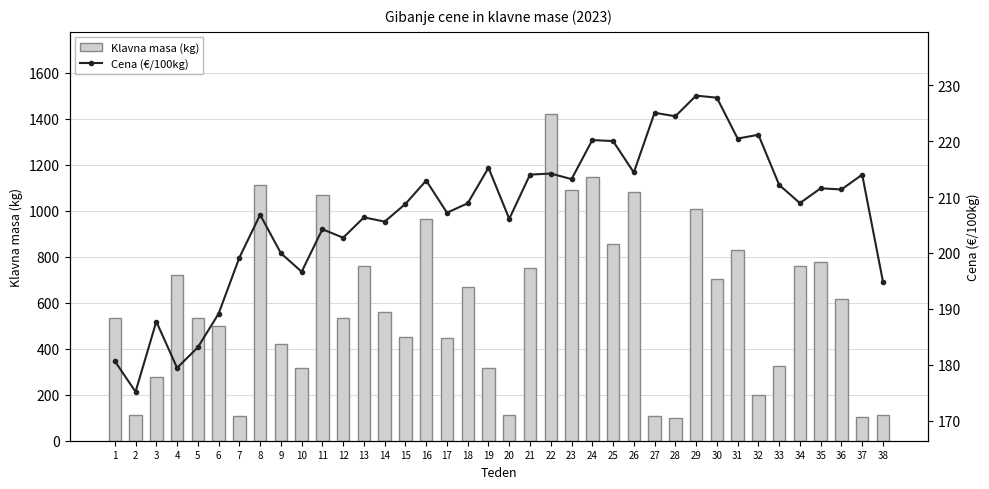

Is the value of Klavna masa (kg) at 38 greater than the value of Cena (€/100kg) at 15?

No